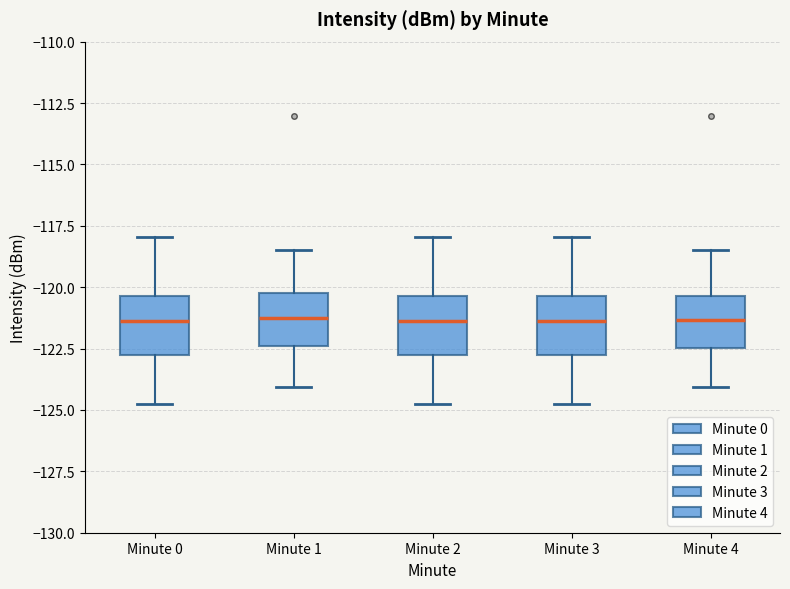

Reading left to right, transcribe this box plot: for each box, give where its median line is, the range the box spans, and where its two whiskers end, as read against the y-axis. The values are not printed on the chart, so give them approximately, as read against the axis.

Minute 0: median -121.5, box -123.0 to -120.5, whiskers -125.0 to -118.0
Minute 1: median -121.5, box -122.5 to -120.0, whiskers -124.0 to -118.5
Minute 2: median -121.5, box -123.0 to -120.5, whiskers -125.0 to -118.0
Minute 3: median -121.5, box -123.0 to -120.5, whiskers -125.0 to -118.0
Minute 4: median -121.5, box -122.5 to -120.5, whiskers -124.0 to -118.5